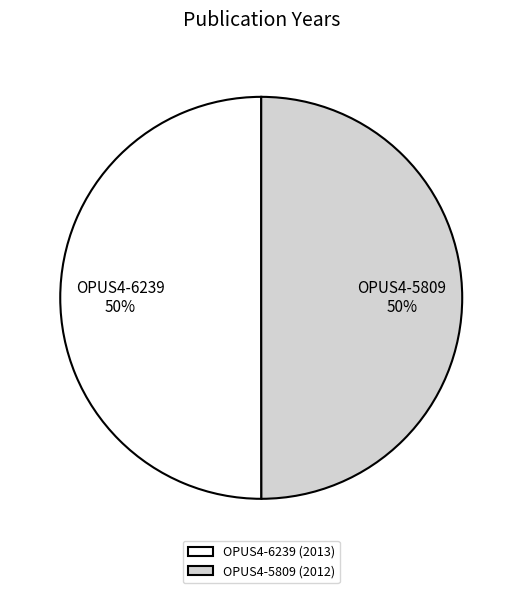

To the nearest percent, what is the average slice percentage?

50%